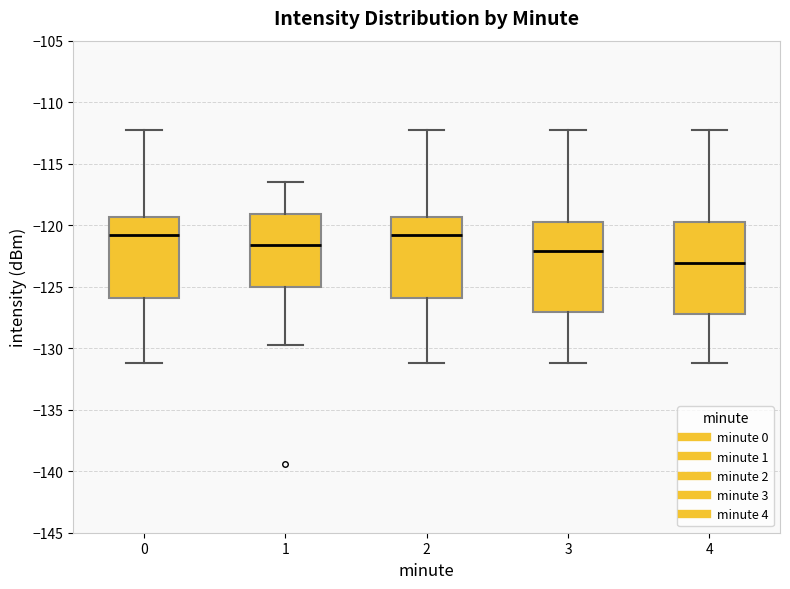

Reading left to right, transcribe this box plot: for each box, give where its median line is, the range the box spans, and where its two whiskers end, as read against the y-axis. The values are not printed on the chart, so give them approximately, as read against the axis.

0: median -121.0, box -126.0 to -119.5, whiskers -131.0 to -112.5
1: median -121.5, box -125.0 to -119.0, whiskers -129.5 to -116.5
2: median -121.0, box -126.0 to -119.5, whiskers -131.0 to -112.5
3: median -122.0, box -127.0 to -119.5, whiskers -131.0 to -112.5
4: median -123.0, box -127.0 to -120.0, whiskers -131.0 to -112.5